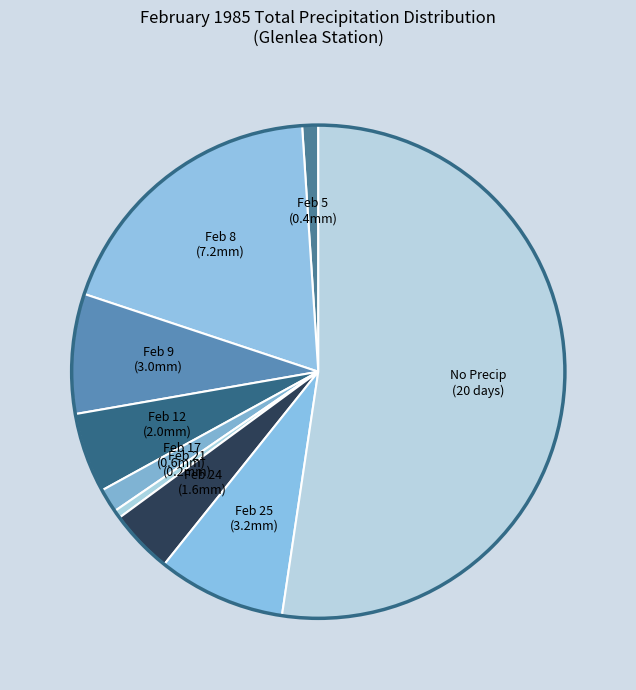

How many slices are in this pie chart?

9